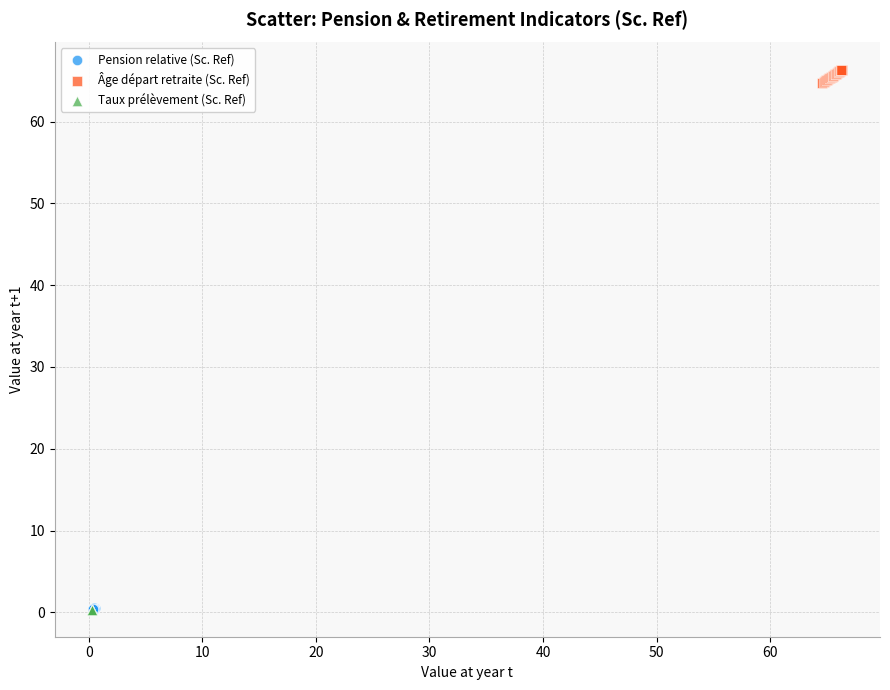

Which series reaches the maximum Y coordinate?

Âge départ retraite (Sc. Ref)